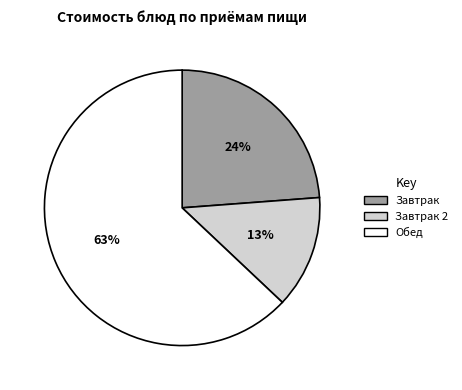

Count the number of slices in the pie.

3